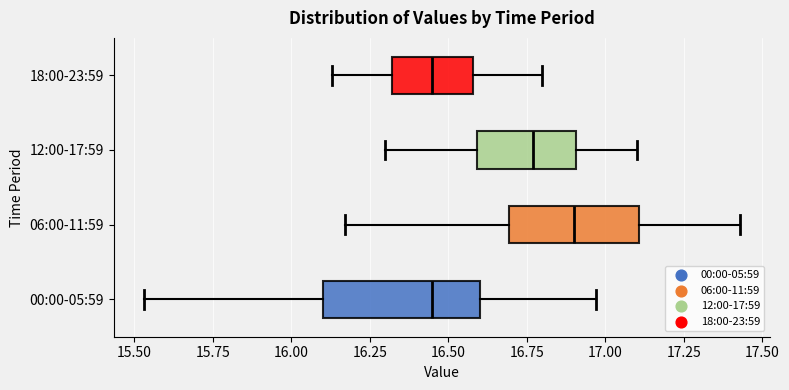

Which box is the widest, from its left edge to its right edge?

00:00-05:59